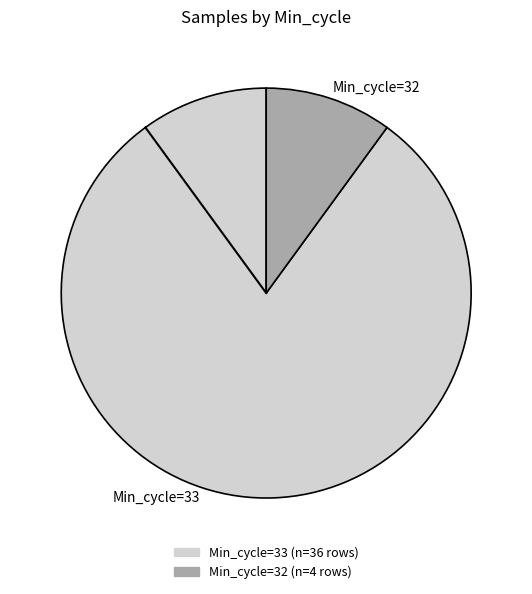

How many slices are in this pie chart?

2